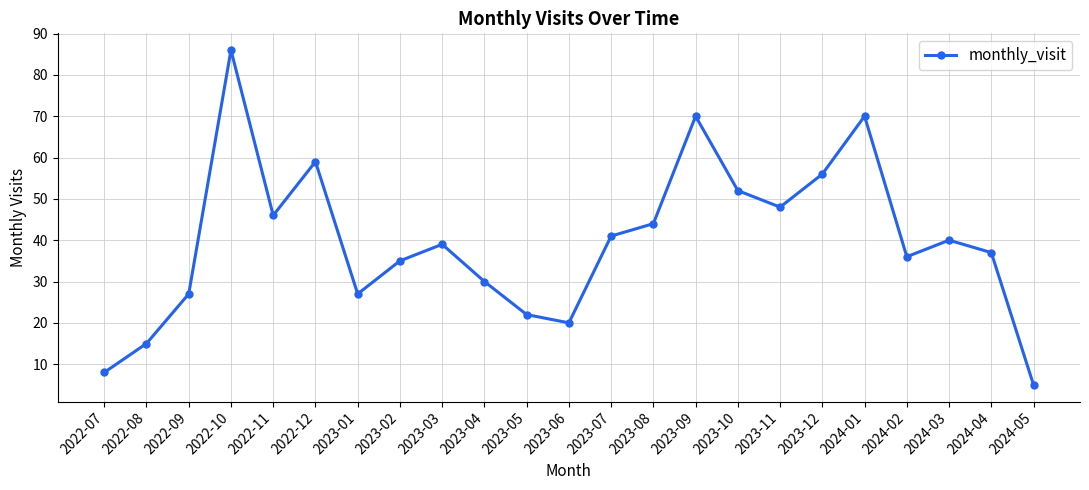

True or false: there are more than 2 points higher than both neighbors.

True